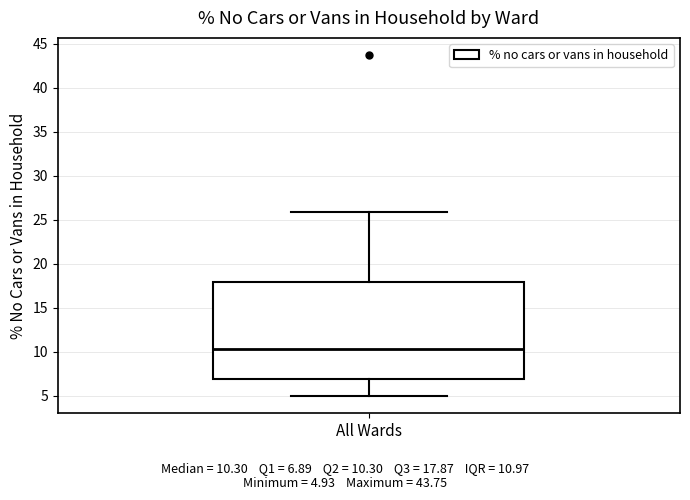

Read this box plot against the y-axis: the position of the median line, the range covered by the box, and the ends of both whiskers. The values are not printed on the chart, so give them approximately, as read against the axis.

median 10.5, box 7.0 to 18.0, whiskers 5.0 to 26.0